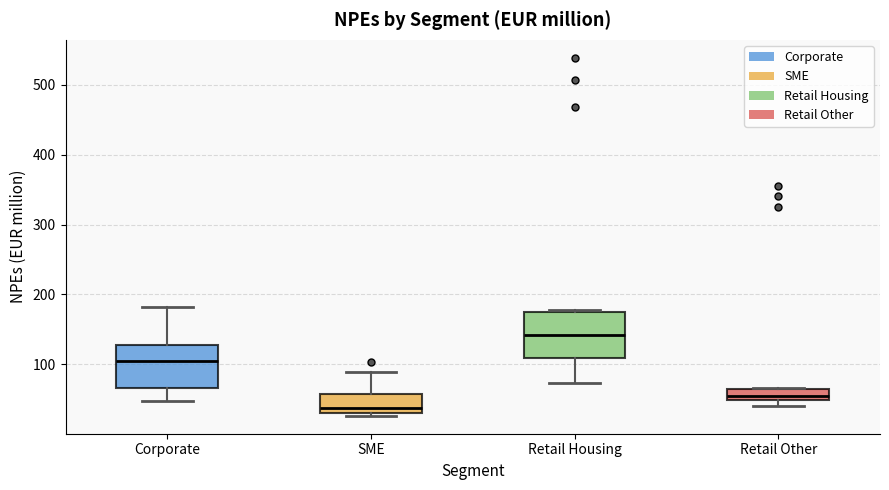

Reading left to right, read every box against the y-axis: the position of its median line, the range the box covers, and the ends of its whiskers. The values are not printed on the chart, so give them approximately, as read against the axis.

Corporate: median 100, box 70 to 130, whiskers 50 to 180
SME: median 40, box 30 to 60, whiskers 30 (just below the box's lower edge) to 90
Retail Housing: median 140, box 110 to 170, whiskers 70 to 180
Retail Other: median 50 (inside the box), box 50 to 60, whiskers 40 to 70